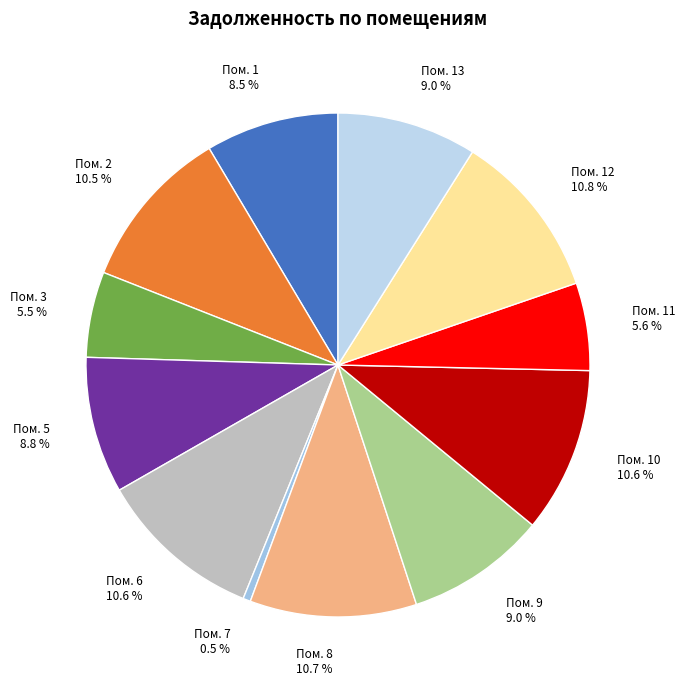

How many slices are in this pie chart?

12